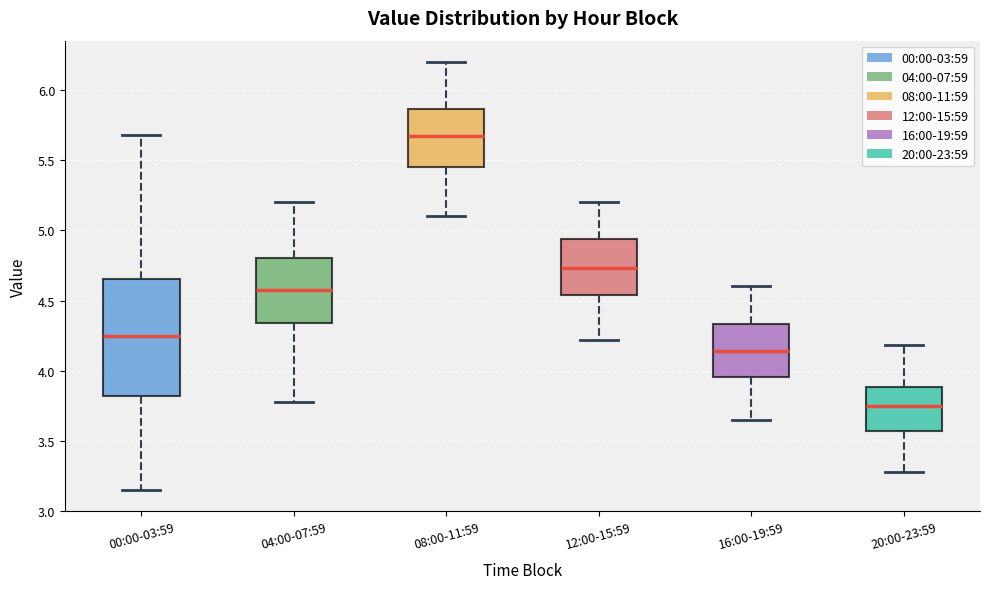

Which box's median line is the highest?

08:00-11:59